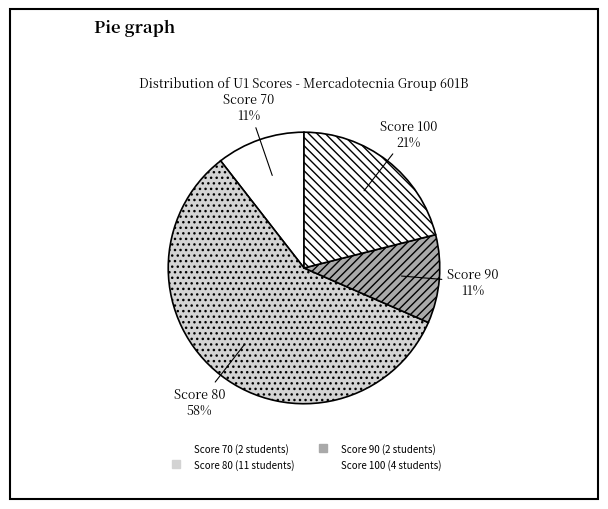

Count the number of slices in the pie.

4